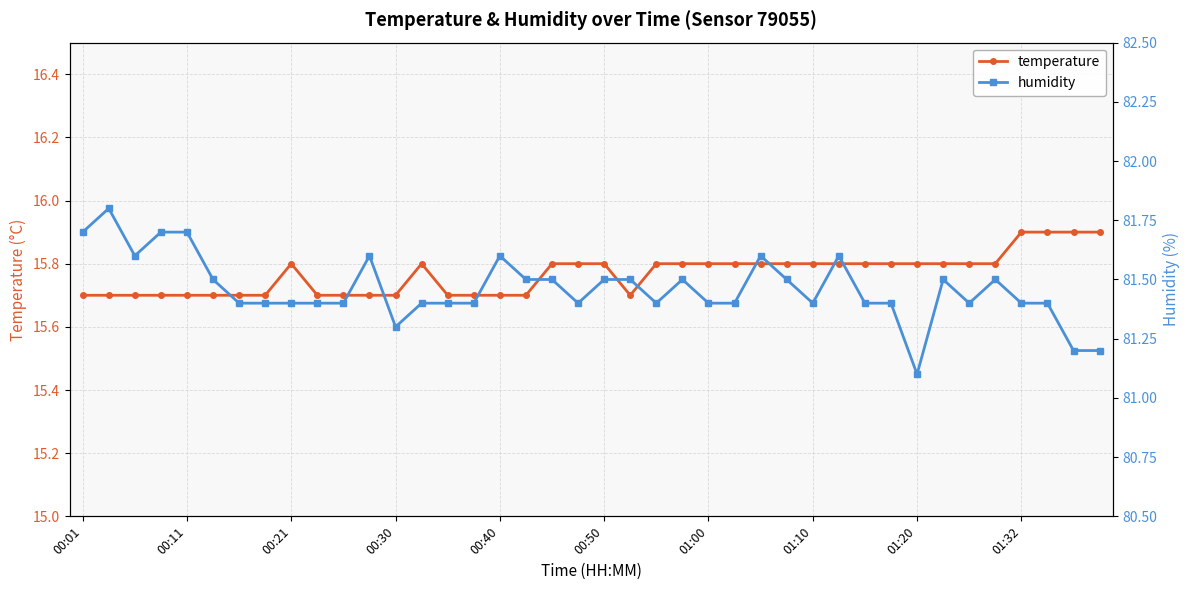

How many lines are shown in the chart?

2